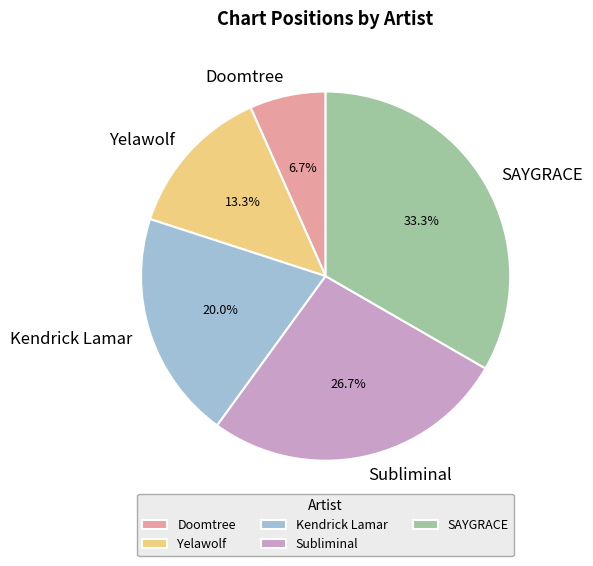

Is there any slice that represents more than half of the pie?

No